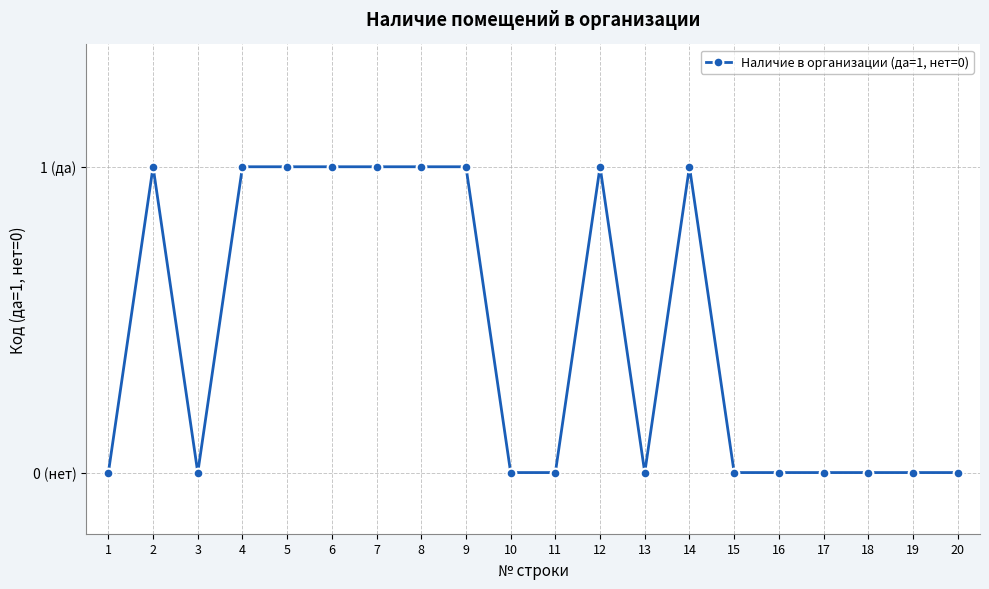

What value does the data have at 8?

1